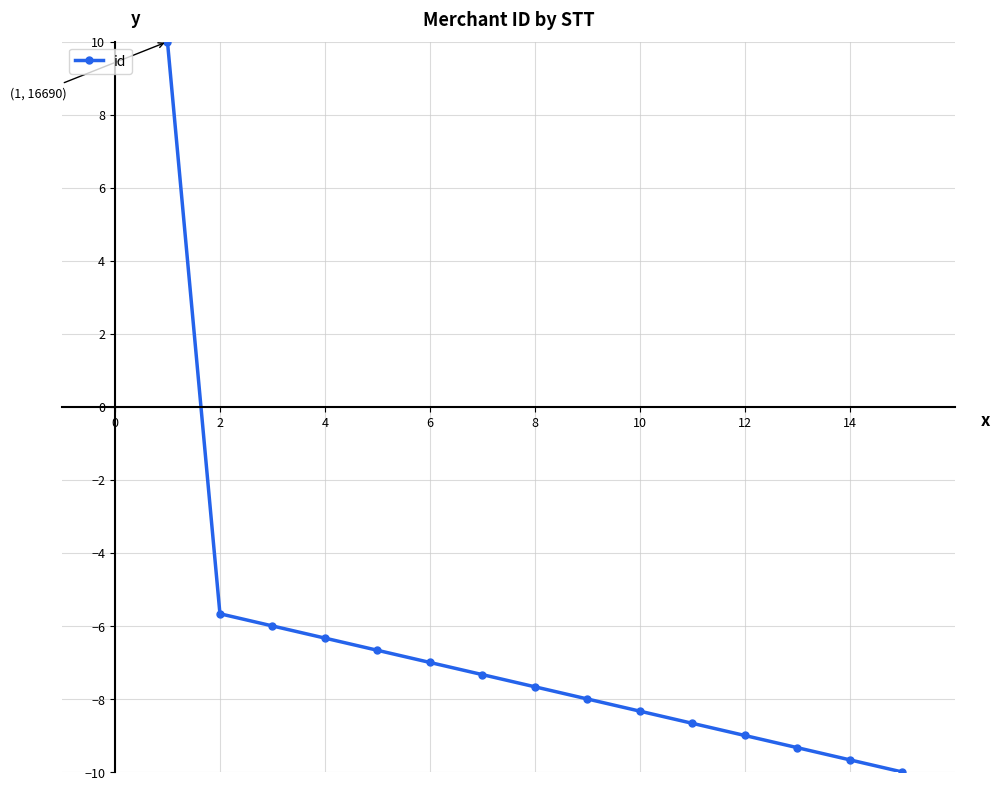

What is the value of the 15th point from the left?

-10.0